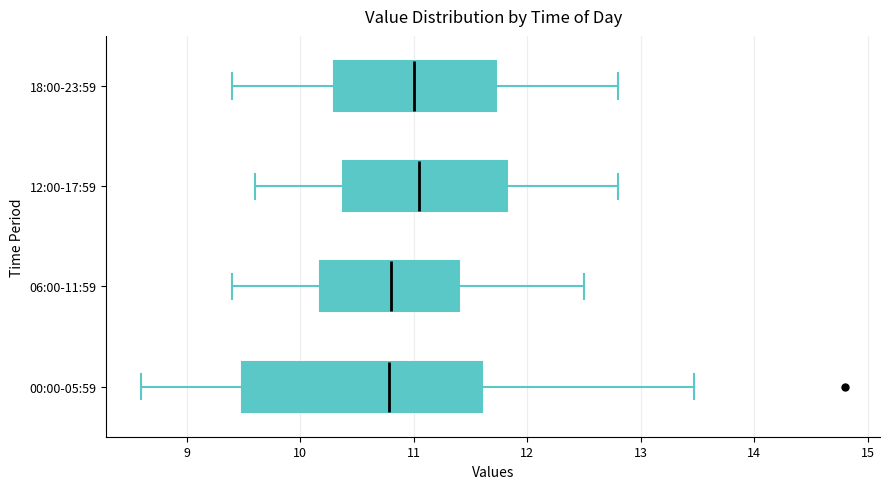

Which box is the widest, from its left edge to its right edge?

00:00-05:59